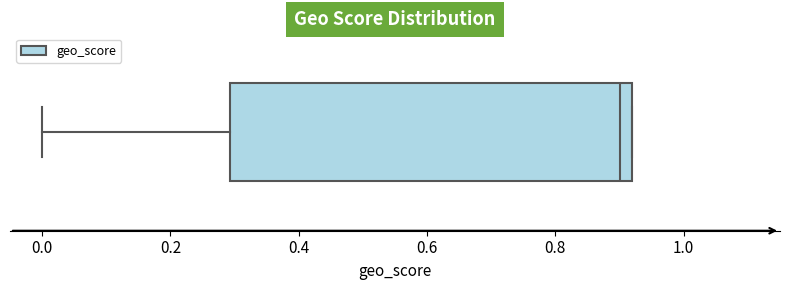

Read this box plot against the x-axis: the position of the median line, the range covered by the box, and the ends of both whiskers. The values are not printed on the chart, so give them approximately, as read against the axis.

median 0.90, box 0.30 to 0.92, whiskers 0.00 to 0.92